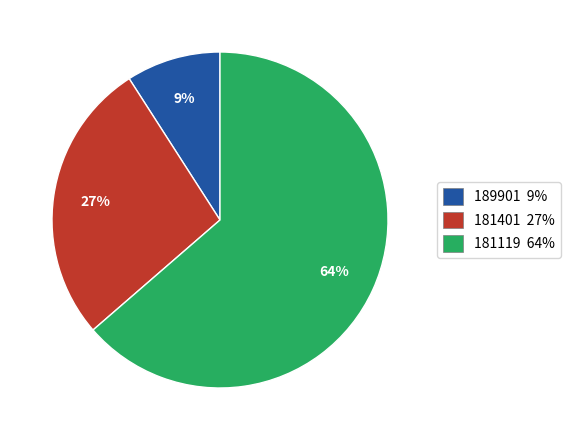

What is the ratio of the value at 181401 27% to the value at 189901 9%?

3.0